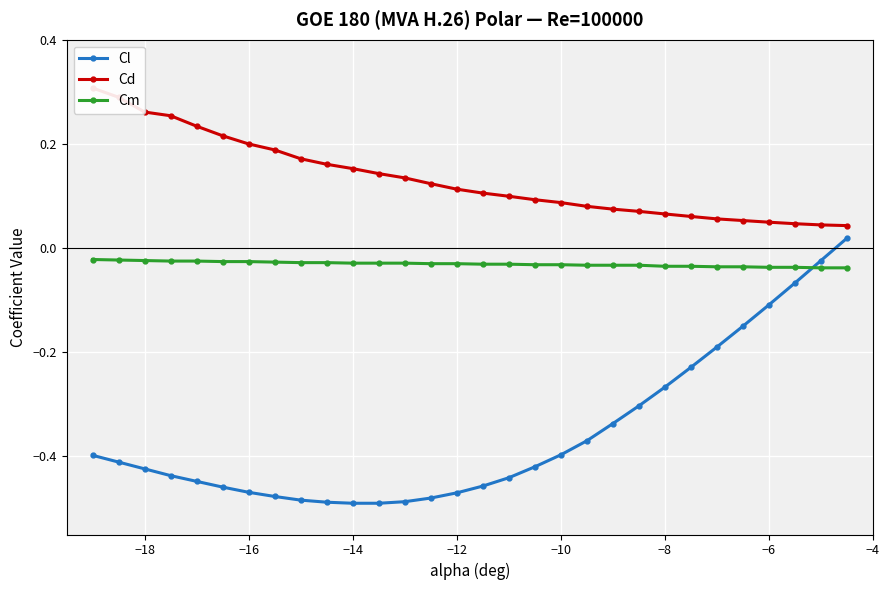

How many intersections are there between Cl and Cm?

1